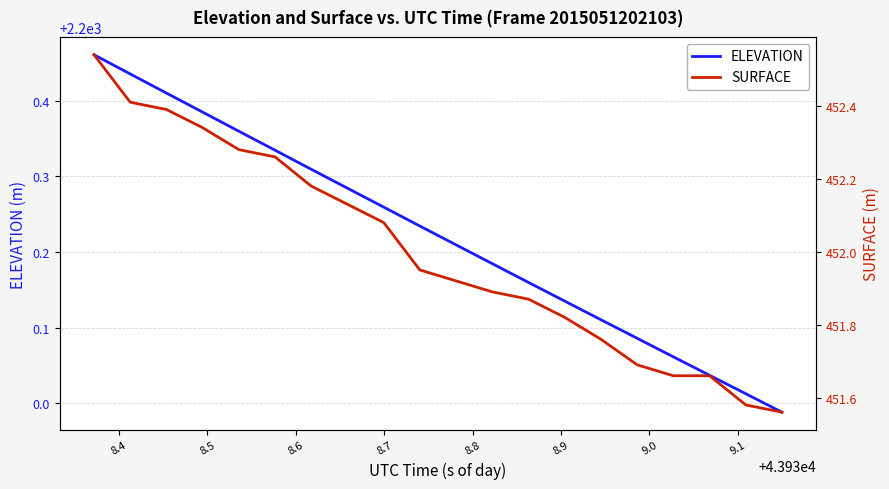

What is the average value of the SURFACE series?

452.0